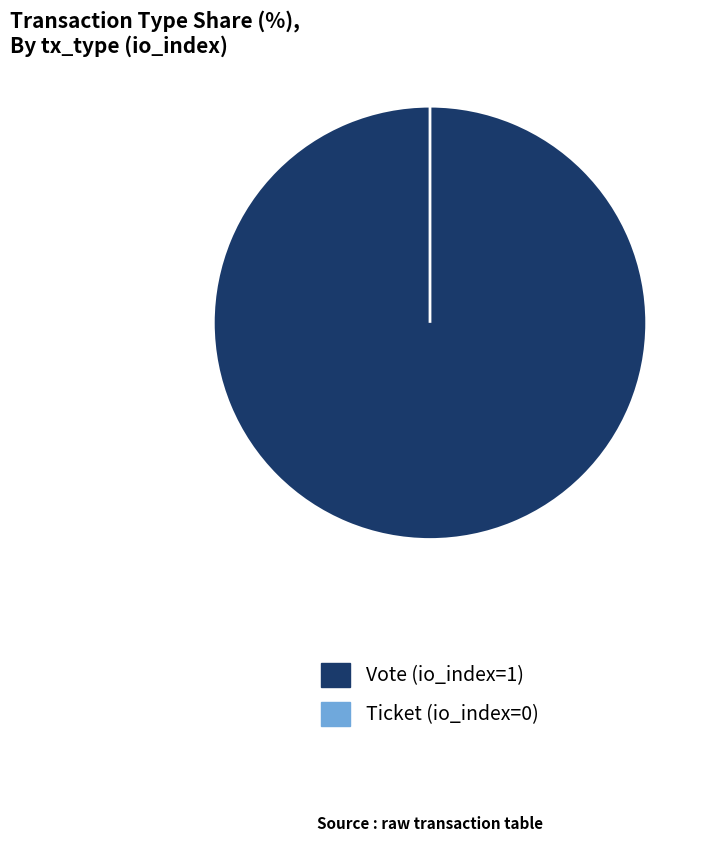

Is it true that Ticket is 0% of the pie?

True